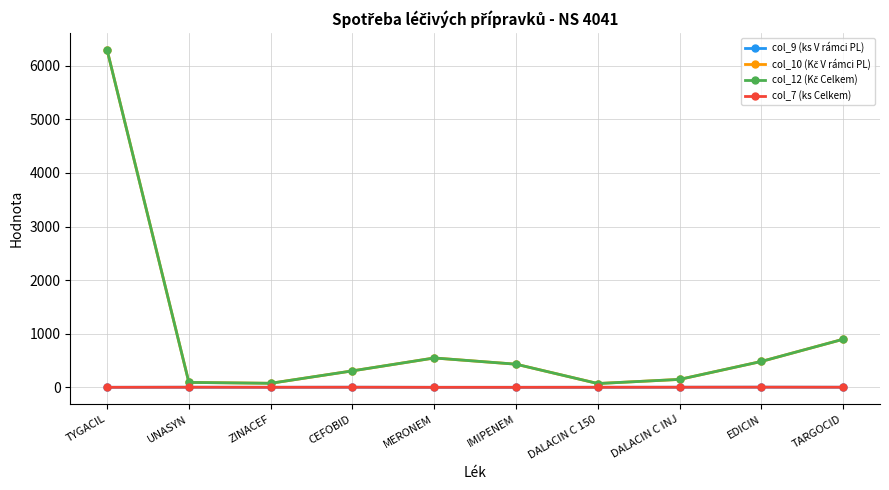

What are all the series names shown in the legend?

col_9 (ks V rámci PL), col_10 (Kč V rámci PL), col_12 (Kč Celkem), col_7 (ks Celkem)